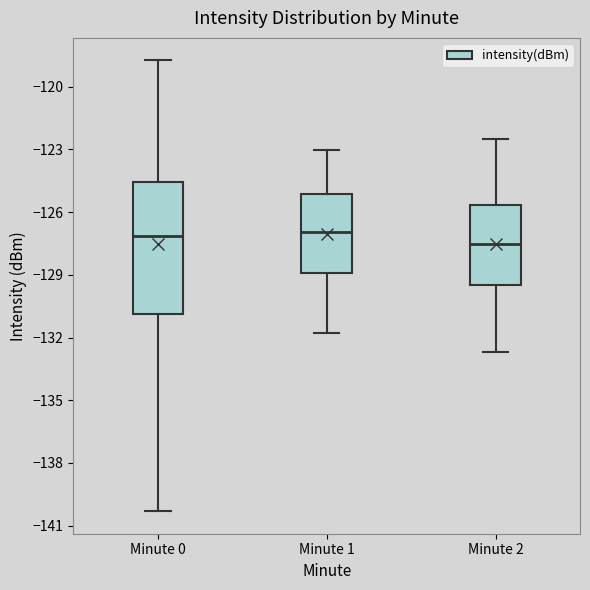

Reading left to right, read every box against the y-axis: the position of its median line, the range the box covers, and the ends of its whiskers. The values are not printed on the chart, so give them approximately, as read against the axis.

Minute 0: median -127.0, box -131.0 to -124.5, whiskers -140.5 to -118.5
Minute 1: median -127.0, box -129.0 to -125.0, whiskers -132.0 to -123.0
Minute 2: median -127.5, box -129.5 to -125.5, whiskers -132.5 to -122.5